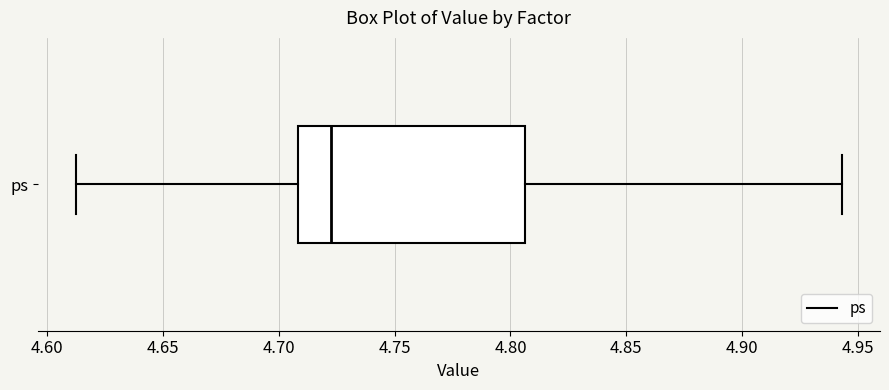

Transcribe this box plot: give where the median line is, the range the box spans, and where the two whiskers end, as read against the x-axis. The values are not printed on the chart, so give them approximately, as read against the axis.

median 4.725, box 4.710 to 4.805, whiskers 4.615 to 4.945